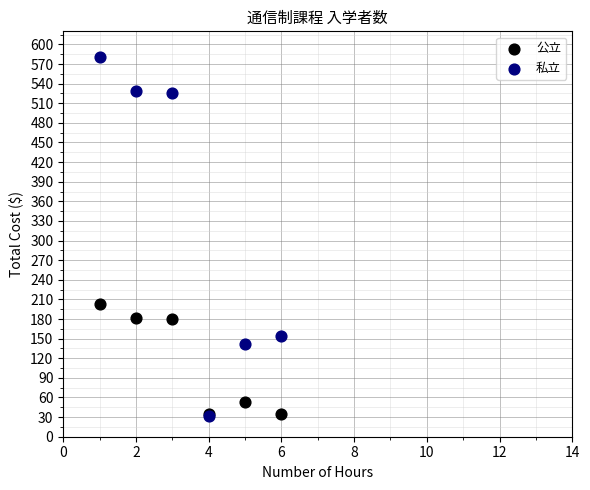

In the 公立 series, what Y value is closest to 118?

180